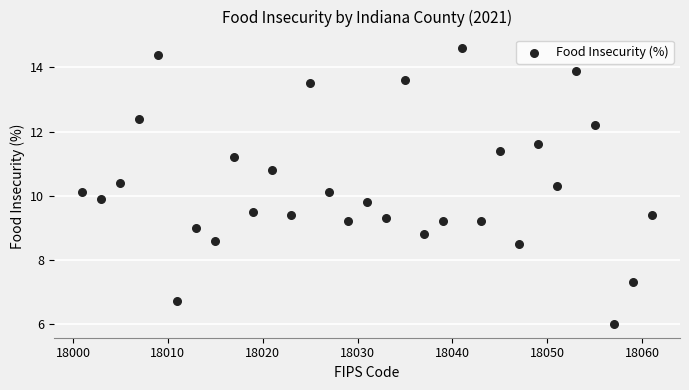

What is the range of Y values (max minus min)?

8.6